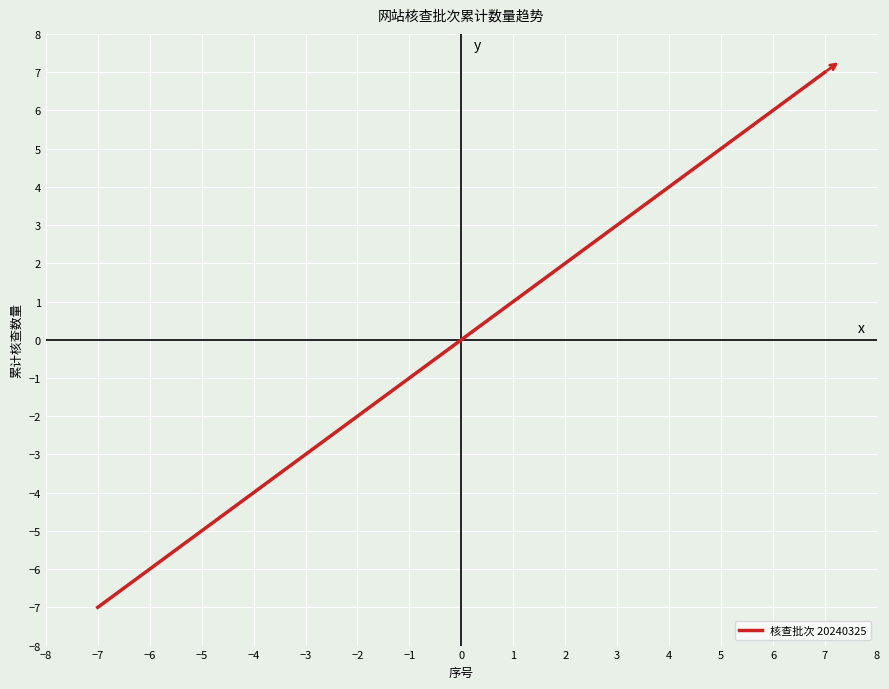

Which category has the lowest value across all series?

−7